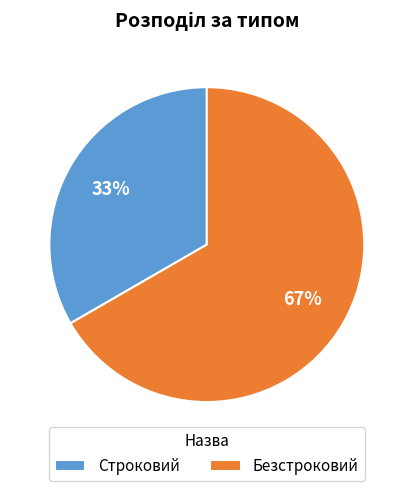

What is the largest slice in the pie chart?

Безстроковий